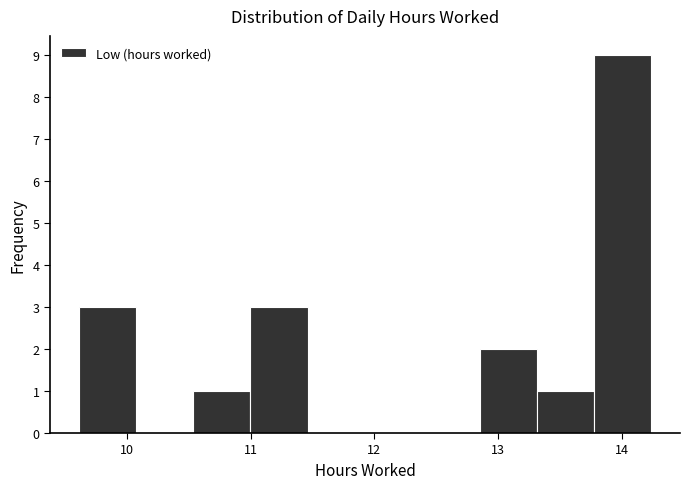

What is the height of the bar covering 12.9 to 13.3 on the x-axis? Neither the bar edges nor the heights are printed on the chart, so give them approximately, as read against the axes.

2